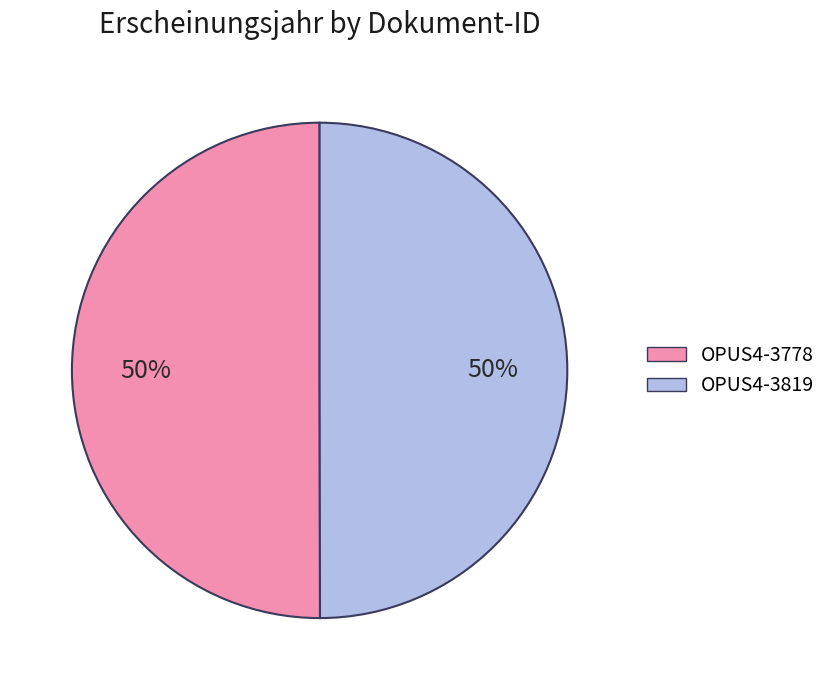

What percentage is the OPUS4-3778 slice, to the nearest percent?

50%